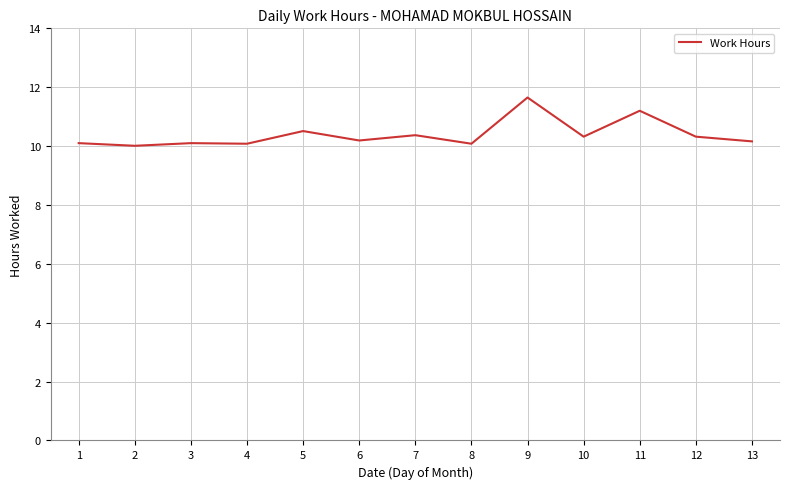

Approximately how many times larger is the value at 10 compared to 9?

0.9